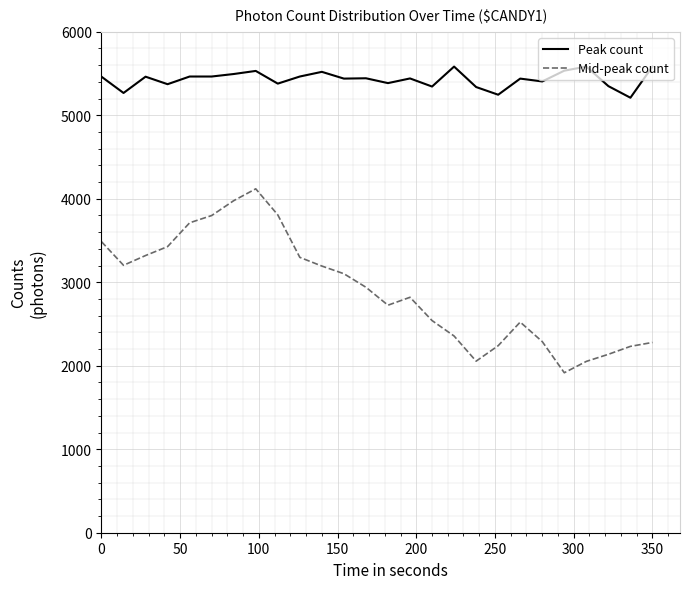

Which series has the largest range (max minus min)?

Mid-peak count